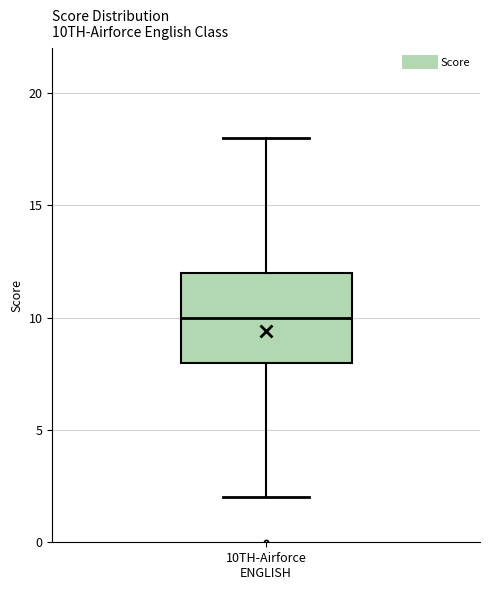

Where does the upper whisker of the box for 10TH-Airforce ENGLISH end on the y-axis? The values are not printed on the chart, so give them approximately, as read against the axis.

18